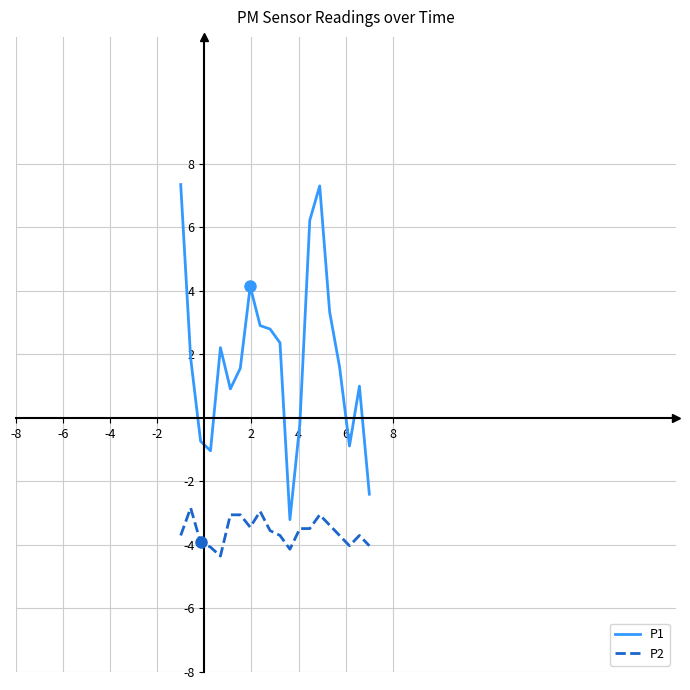

Rank the series by their maximum value, from highest to lowest.

P1, P2